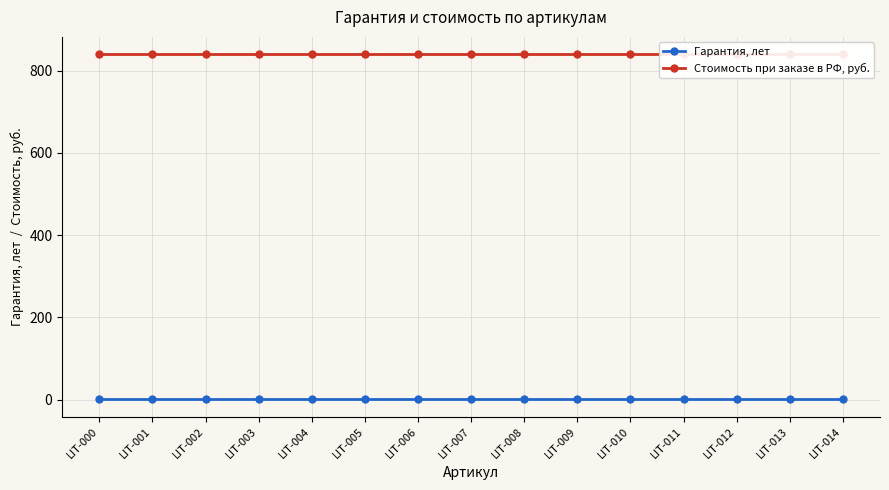

What are all the series names shown in the legend?

Гарантия, лет, Стоимость при заказе в РФ, руб.